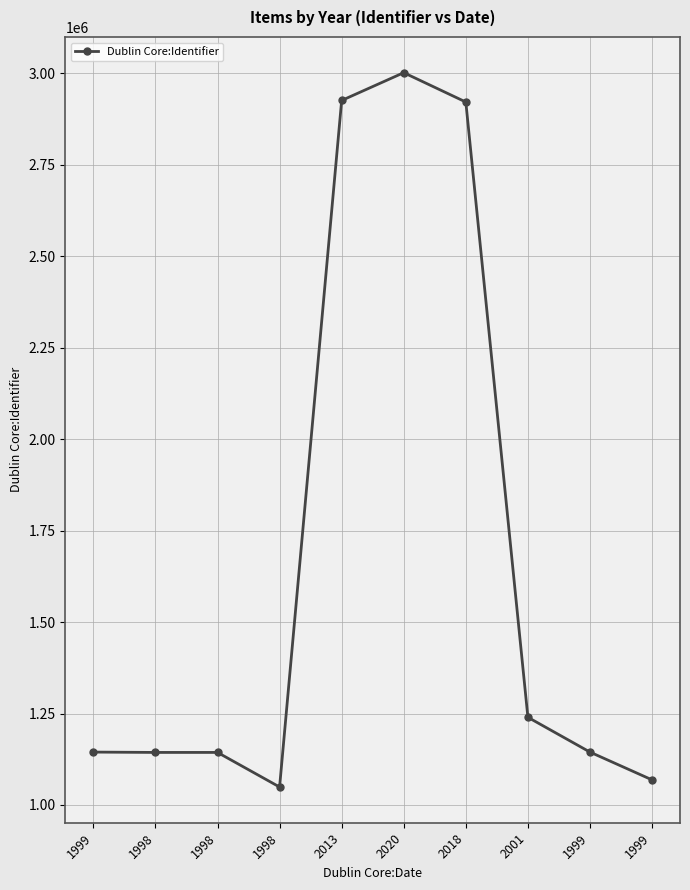

How many lines are shown in the chart?

1